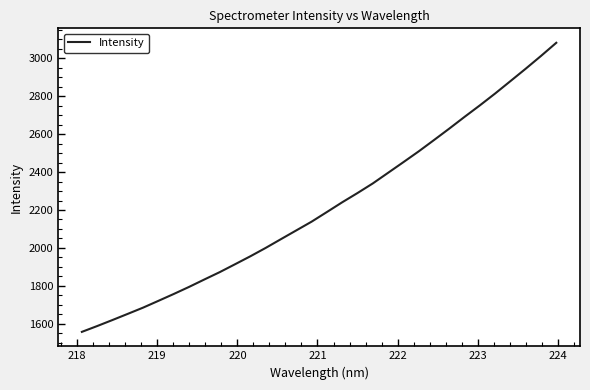

What is the maximum value shown in the chart?

3081.1